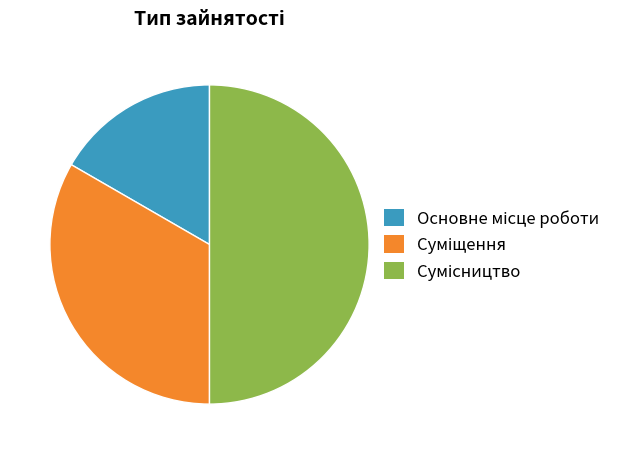

How many slices are in this pie chart?

3